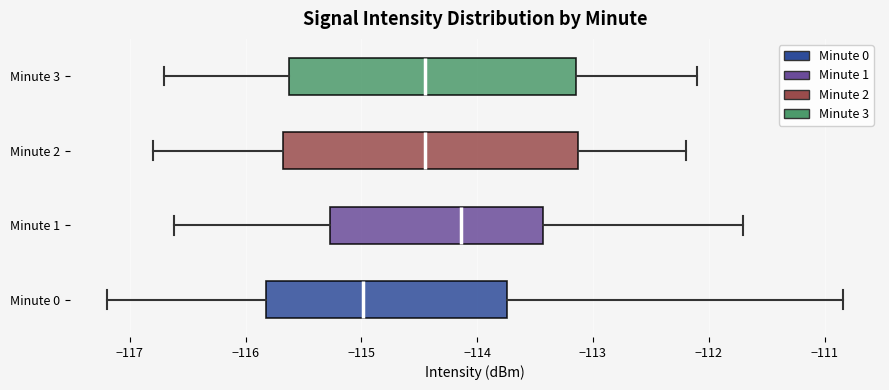

Where does the left whisker of the box for Minute 3 end on the x-axis? The values are not printed on the chart, so give them approximately, as read against the axis.

-116.7